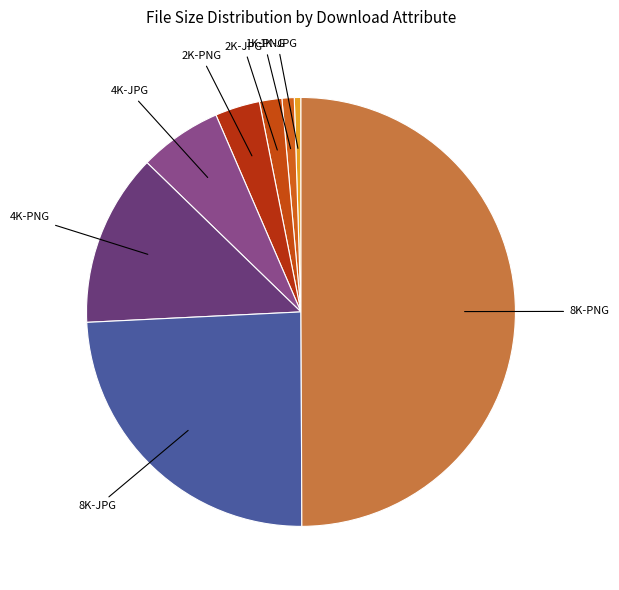

How many segments does this pie chart have?

8